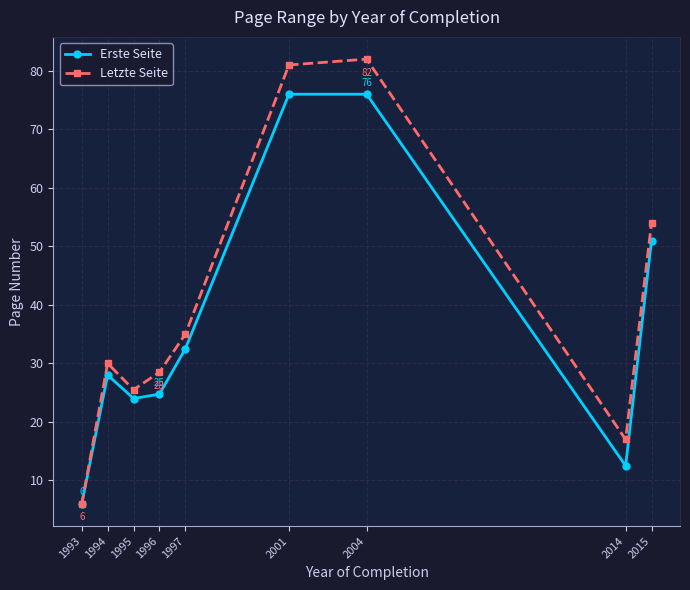

What is the difference between the second highest and minimum values in the Erste Seite series?

70.0